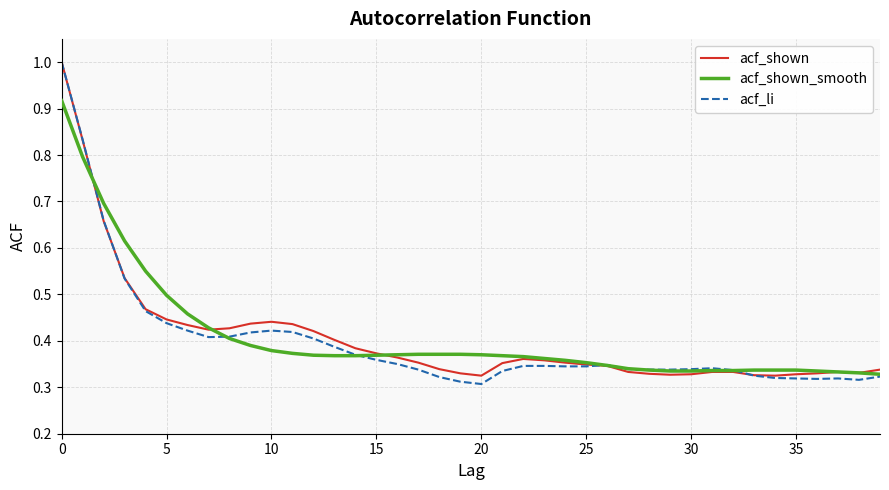

What is the greatest value displayed?

1.0